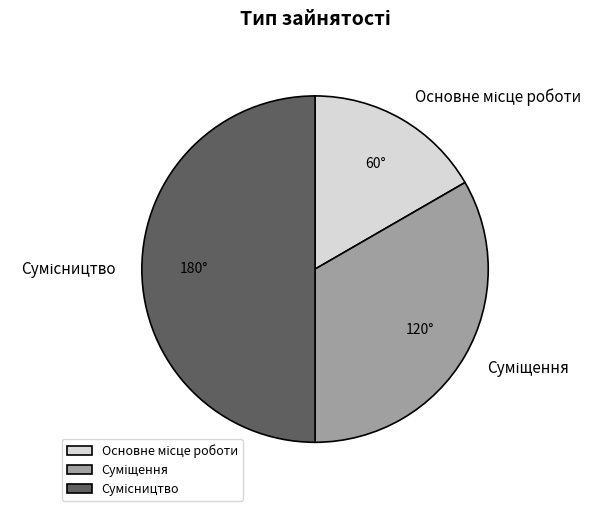

Count the number of slices in the pie.

3